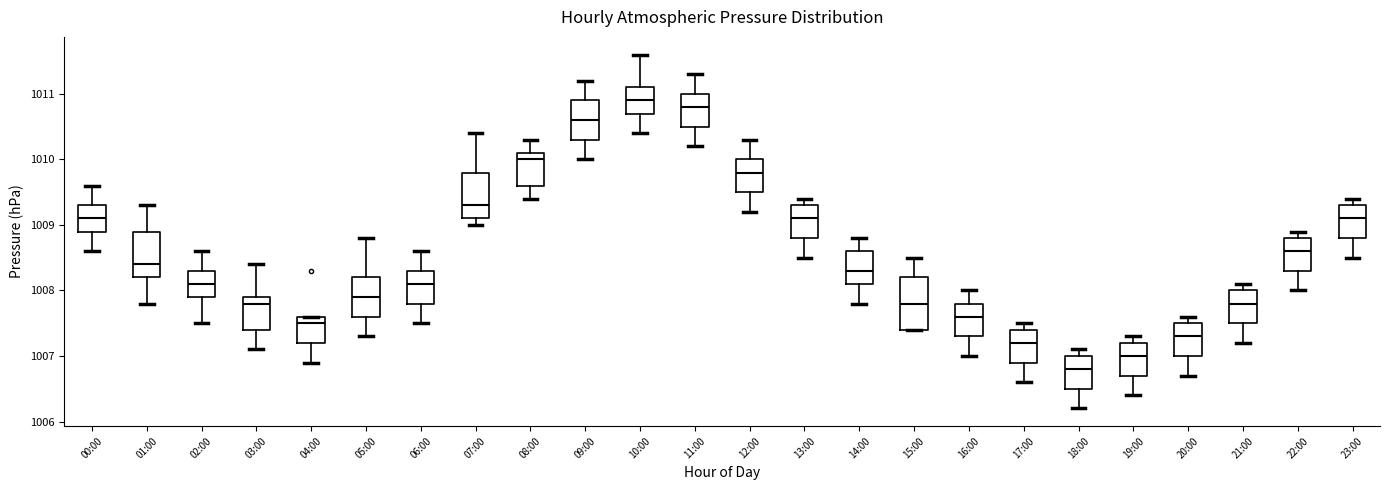

Reading left to right, read every box against the y-axis: the position of its median line, the range the box covers, and the ends of its whiskers. The values are not printed on the chart, so give them approximately, as read against the axis.

00:00: median 1009.1, box 1008.9 to 1009.3, whiskers 1008.6 to 1009.6
01:00: median 1008.4, box 1008.2 to 1008.9, whiskers 1007.8 to 1009.3
02:00: median 1008.1, box 1007.9 to 1008.3, whiskers 1007.5 to 1008.6
03:00: median 1007.8, box 1007.4 to 1007.9, whiskers 1007.1 to 1008.4
04:00: median 1007.5, box 1007.2 to 1007.6, whiskers 1006.9 to 1007.6
05:00: median 1007.9, box 1007.6 to 1008.2, whiskers 1007.3 to 1008.8
06:00: median 1008.1, box 1007.8 to 1008.3, whiskers 1007.5 to 1008.6
07:00: median 1009.3, box 1009.1 to 1009.8, whiskers 1009.0 to 1010.4
08:00: median 1010.0, box 1009.6 to 1010.1, whiskers 1009.4 to 1010.3
09:00: median 1010.6, box 1010.3 to 1010.9, whiskers 1010.0 to 1011.2
10:00: median 1010.9, box 1010.7 to 1011.1, whiskers 1010.4 to 1011.6
11:00: median 1010.8, box 1010.5 to 1011.0, whiskers 1010.2 to 1011.3
12:00: median 1009.8, box 1009.5 to 1010.0, whiskers 1009.2 to 1010.3
13:00: median 1009.1, box 1008.8 to 1009.3, whiskers 1008.5 to 1009.4
14:00: median 1008.3, box 1008.1 to 1008.6, whiskers 1007.8 to 1008.8
15:00: median 1007.8, box 1007.4 to 1008.2, whiskers 1007.4 to 1008.5
16:00: median 1007.6, box 1007.3 to 1007.8, whiskers 1007.0 to 1008.0
17:00: median 1007.2, box 1006.9 to 1007.4, whiskers 1006.6 to 1007.5
18:00: median 1006.8, box 1006.5 to 1007.0, whiskers 1006.2 to 1007.1
19:00: median 1007.0, box 1006.7 to 1007.2, whiskers 1006.4 to 1007.3
20:00: median 1007.3, box 1007.0 to 1007.5, whiskers 1006.7 to 1007.6
21:00: median 1007.8, box 1007.5 to 1008.0, whiskers 1007.2 to 1008.1
22:00: median 1008.6, box 1008.3 to 1008.8, whiskers 1008.0 to 1008.9
23:00: median 1009.1, box 1008.8 to 1009.3, whiskers 1008.5 to 1009.4